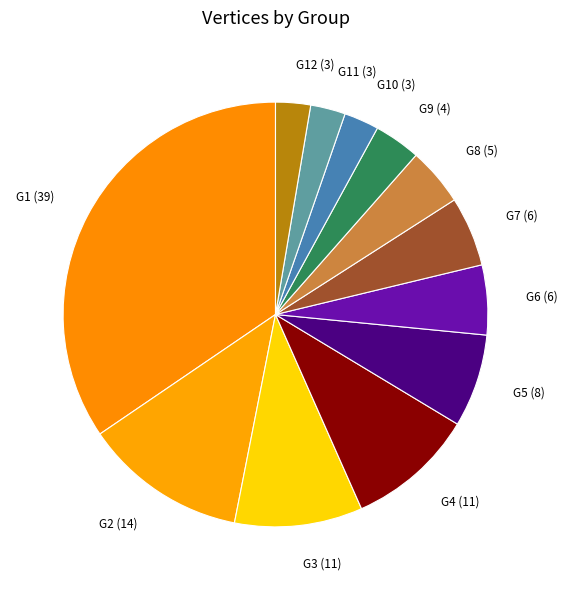

Which has a higher value, G5 (8) or G3 (11)?

G3 (11)